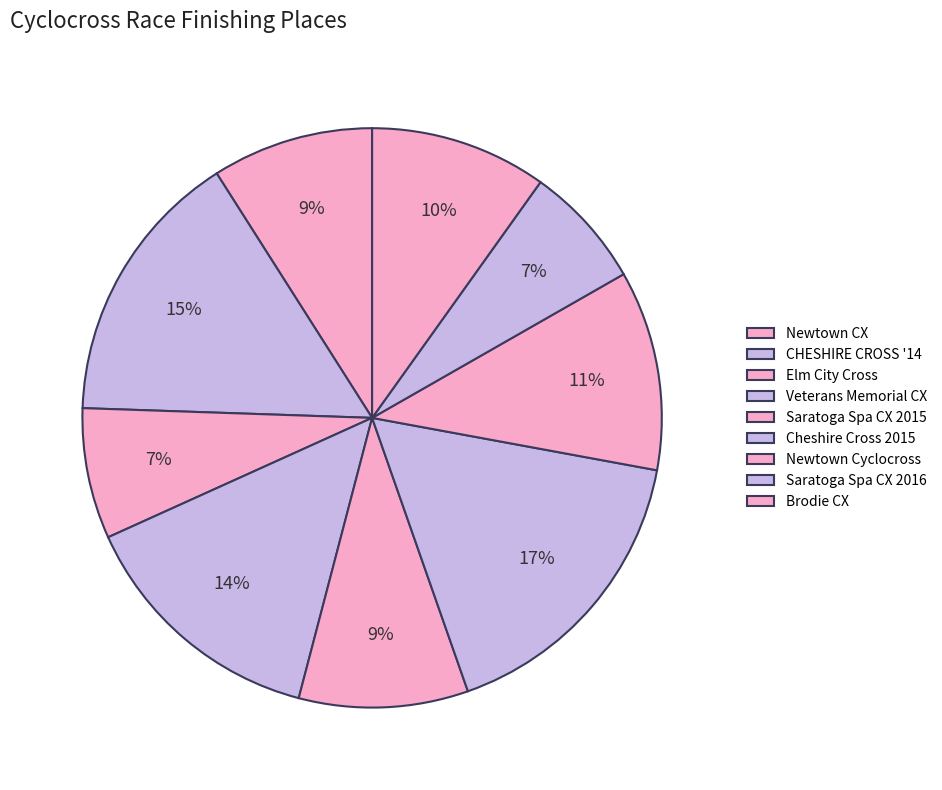

How many segments does this pie chart have?

9